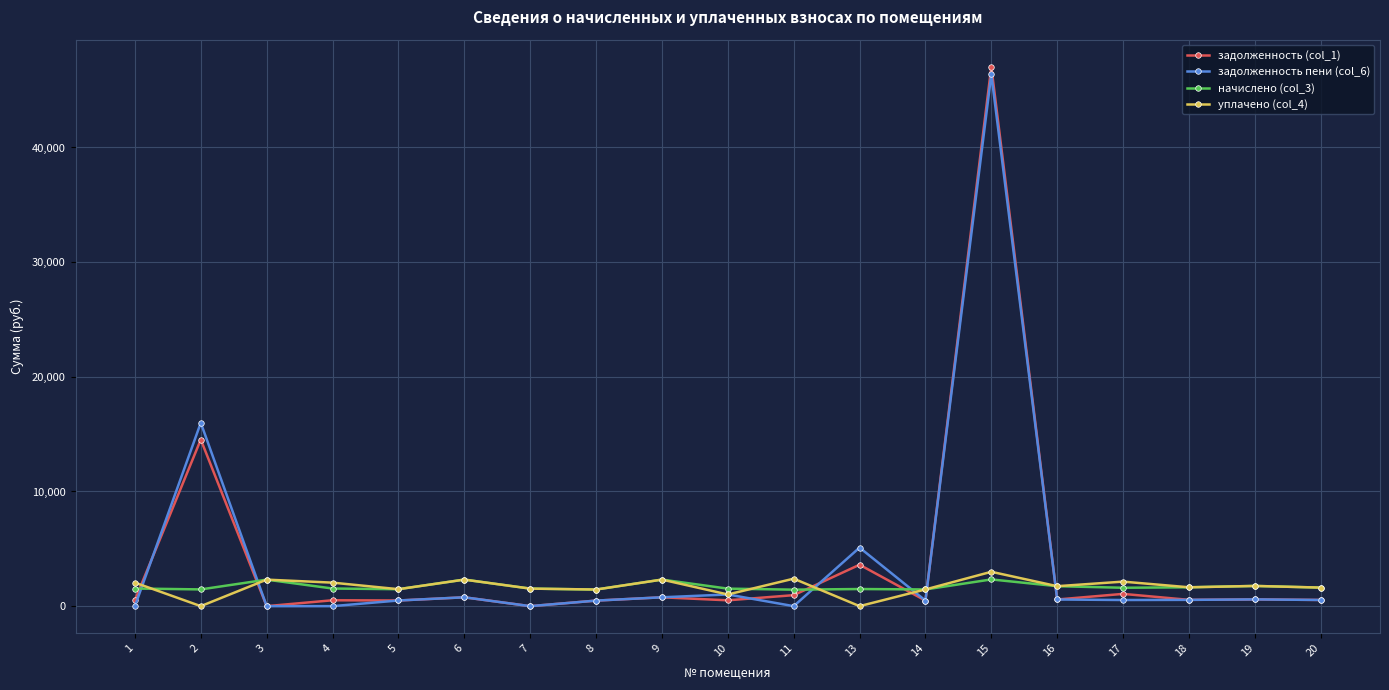

What is the average value of the уплачено (col_4) series?

1698.5